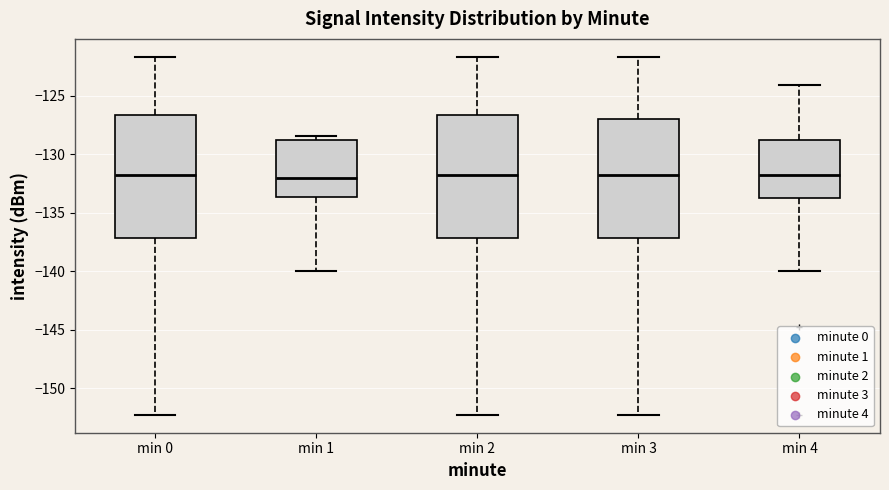

Reading left to right, read every box against the y-axis: the position of its median line, the range the box covers, and the ends of its whiskers. The values are not printed on the chart, so give them approximately, as read against the axis.

min 0: median -131.5, box -137.0 to -126.5, whiskers -152.5 to -121.5
min 1: median -132.0, box -133.5 to -129.0, whiskers -140.0 to -128.5
min 2: median -131.5, box -137.0 to -126.5, whiskers -152.5 to -121.5
min 3: median -131.5, box -137.0 to -127.0, whiskers -152.5 to -121.5
min 4: median -131.5, box -133.5 to -129.0, whiskers -140.0 to -124.0